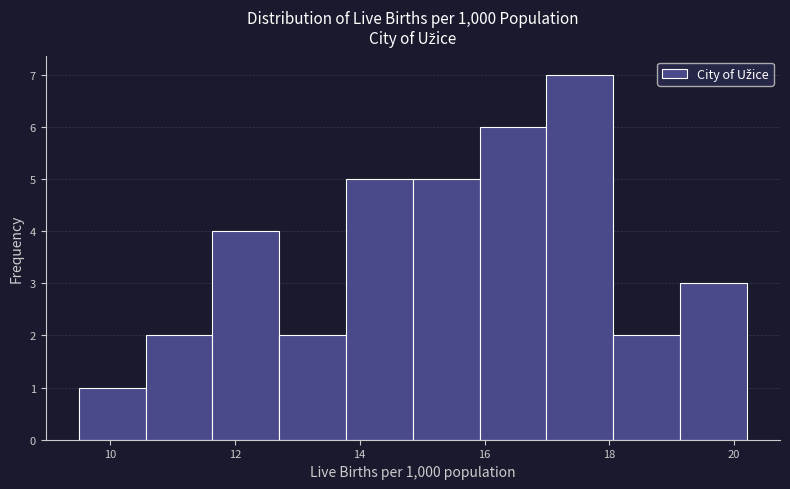

Reading left to right, transcribe this chart: for each bar, give the range it covers on the x-axis and its height. Neither the bar edges nor the heights are printed on the chart, so give them approximately, as read against the axes.

9.6 to 10.6: 1
10.6 to 11.6: 2
11.6 to 12.8: 4
12.8 to 13.8: 2
13.8 to 14.8: 5
14.8 to 16.0: 5
16.0 to 17.0: 6
17.0 to 18.0: 7
18.0 to 19.2: 2
19.2 to 20.2: 3